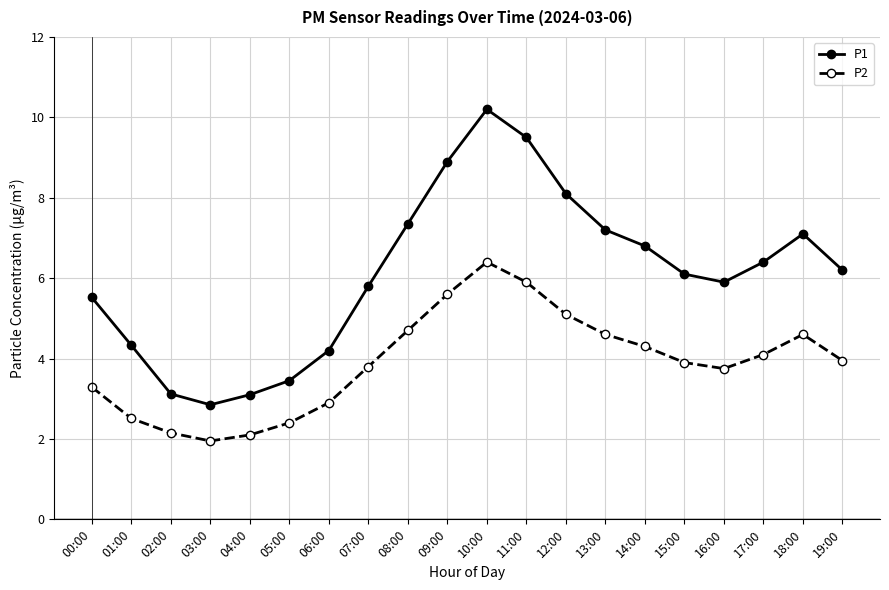

Rank the series at 18:00 from lowest to highest value.

P2, P1